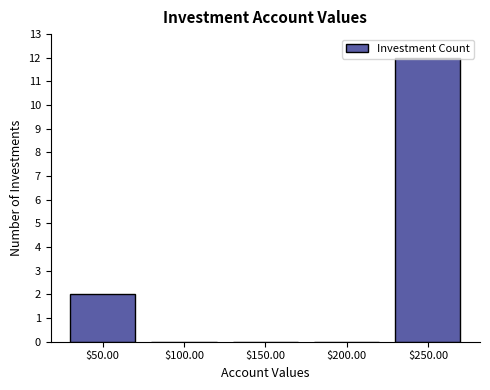

What is the maximum value shown in the chart?

12